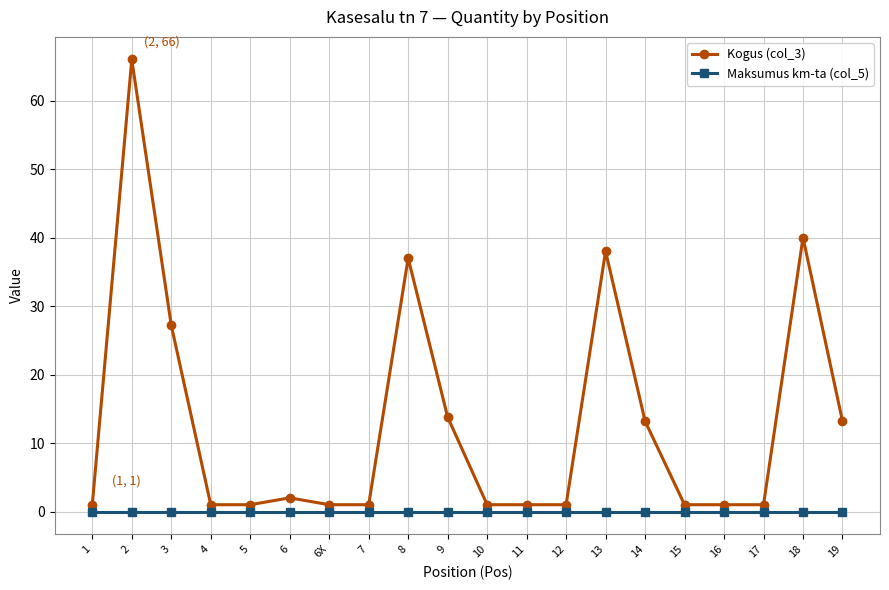

The Kogus (col_3) series shows 13.2 at 19. True or false?

True